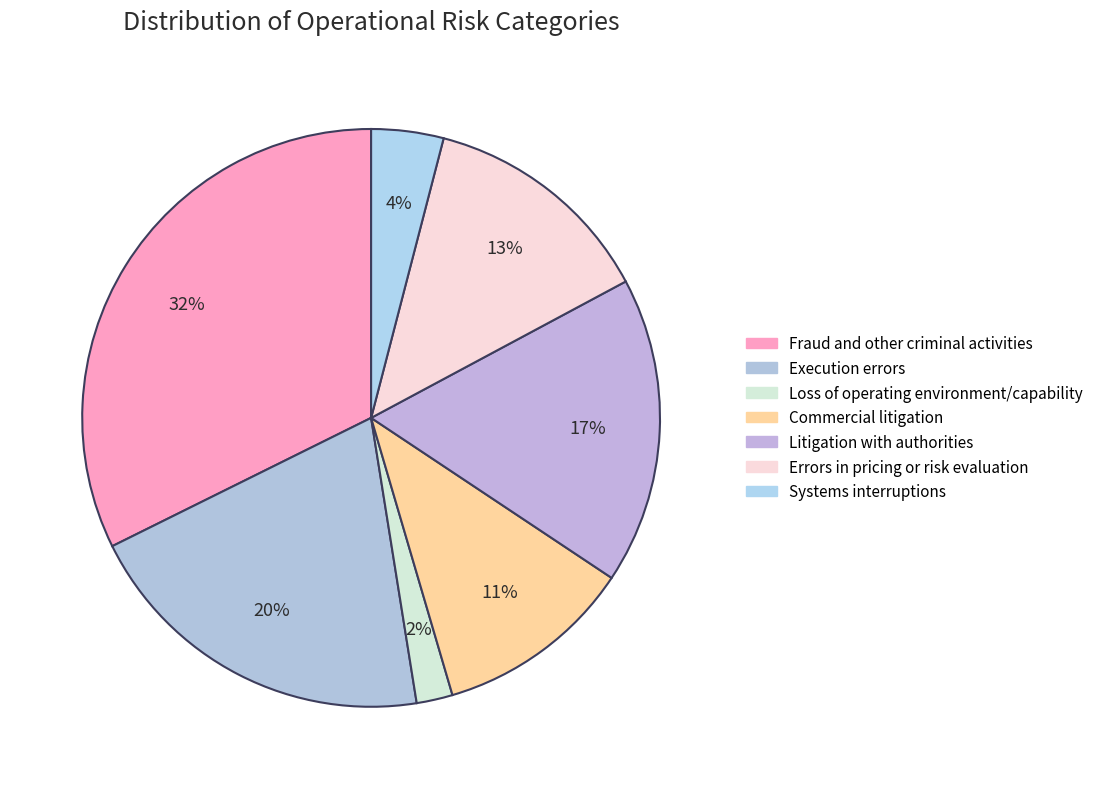

Which has a higher value, Litigation with authorities or Execution errors?

Execution errors